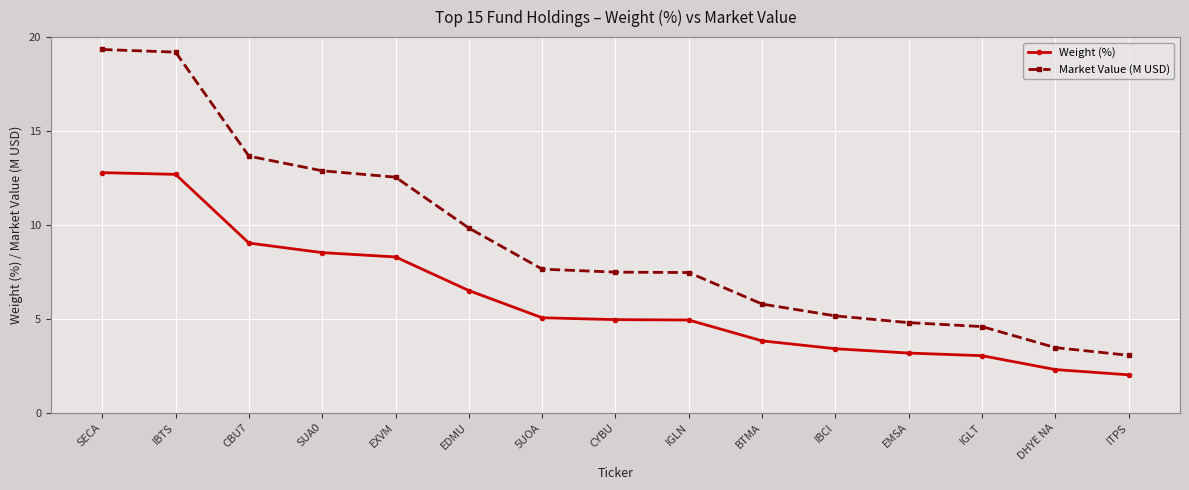

True or false: Weight (%) and Market Value (M USD) cross at least once.

False